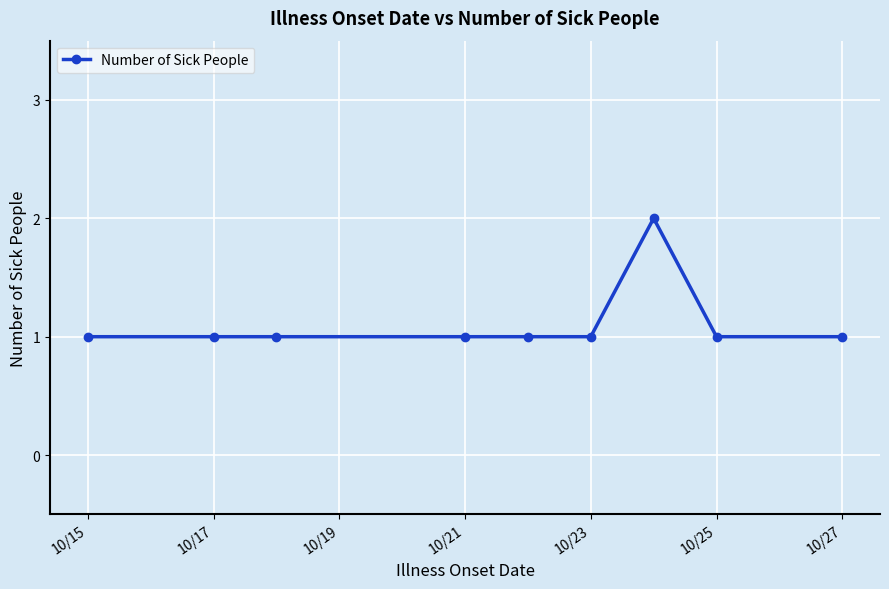

Reading right to left, list all the values displayed in this chart.

1	1	2	1	1	1	1	1	1